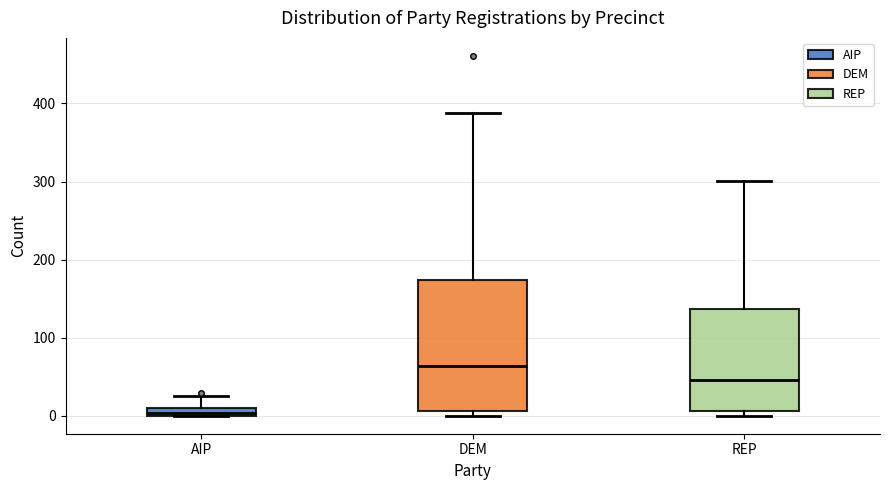

Where is the lower edge of the box for AIP on the y-axis? The values are not printed on the chart, so give them approximately, as read against the axis.

0